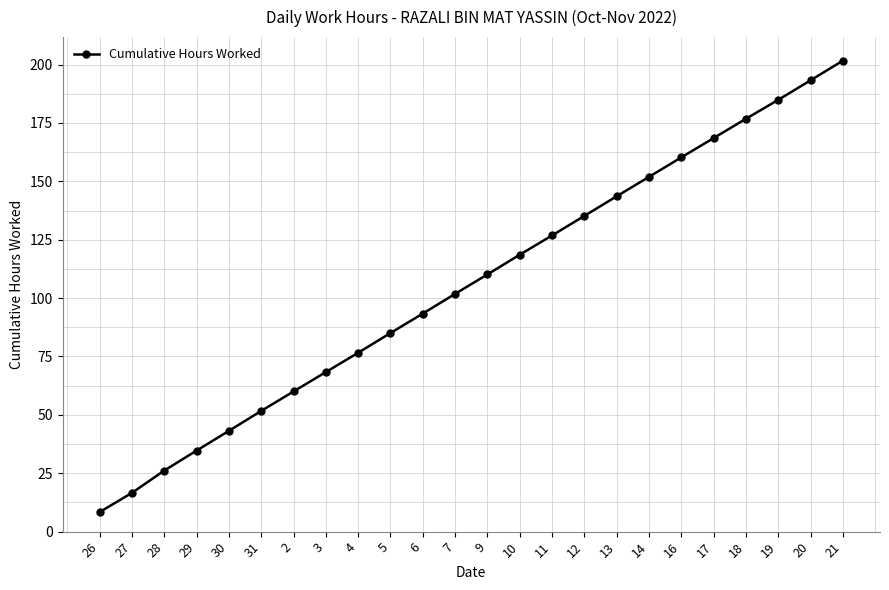

What is the value of the 13th point from the left?

110.1